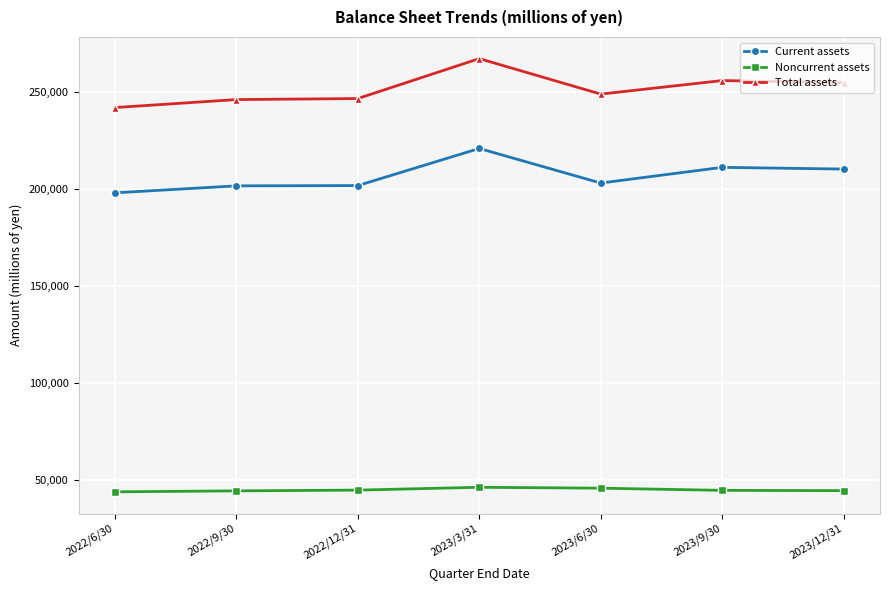

What is the label of the 7th point from the right?

2022/6/30